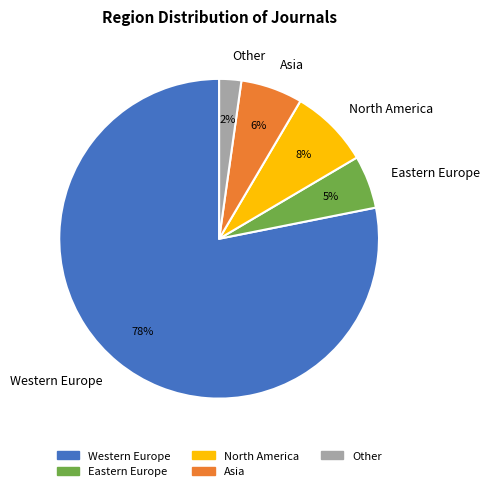

To the nearest percent, what is the difference between the North America and Other slice percentages?

6%